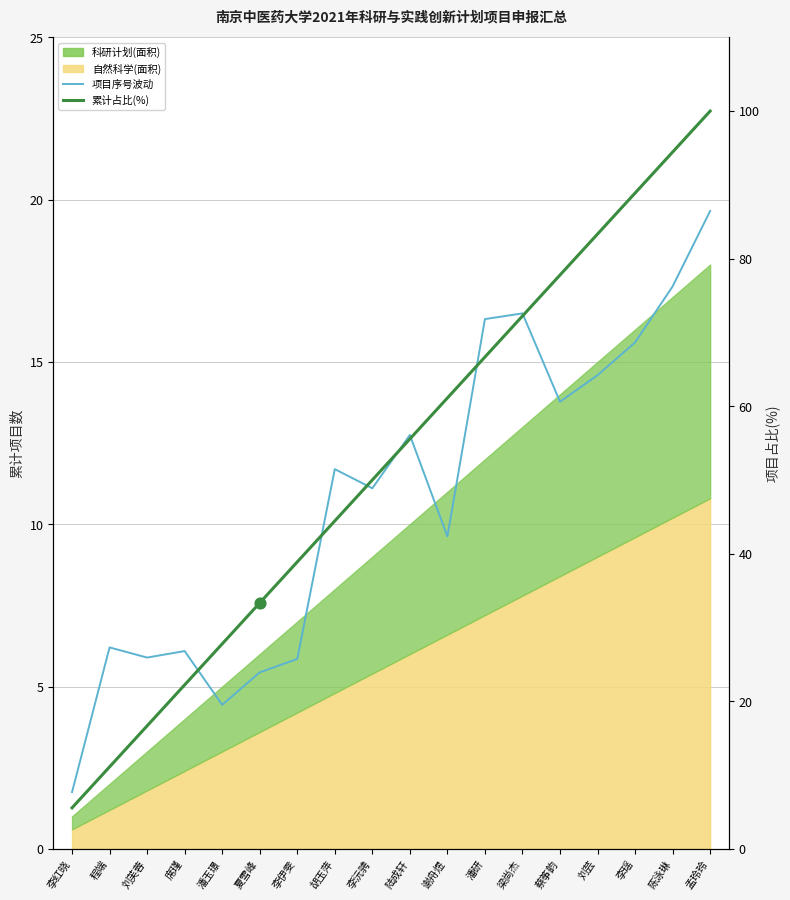

Which series contains the highest Y value?

累计占比